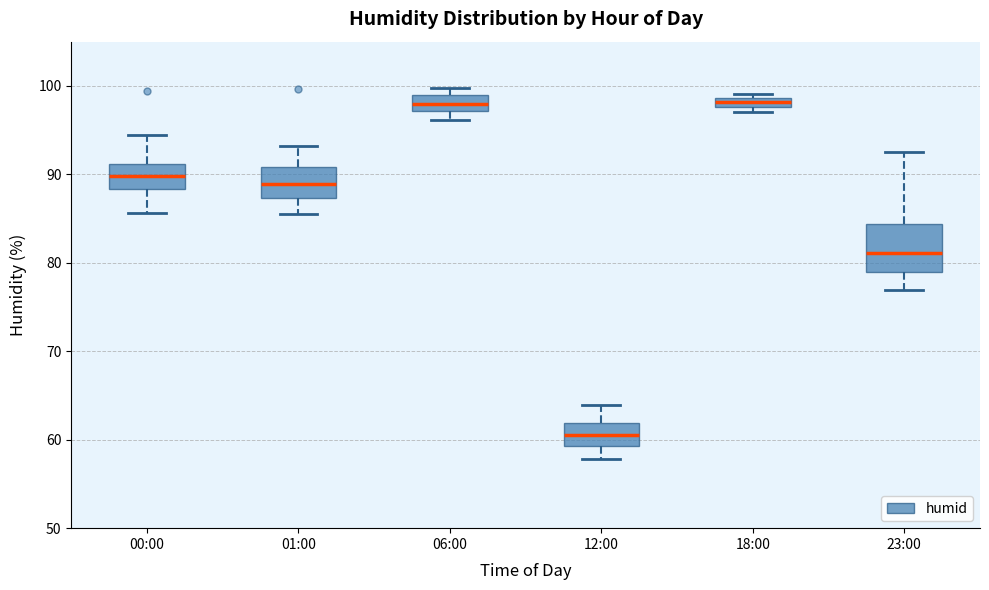

Comparing the boxes themselves (not the whiskers), which one is the tallest?

23:00